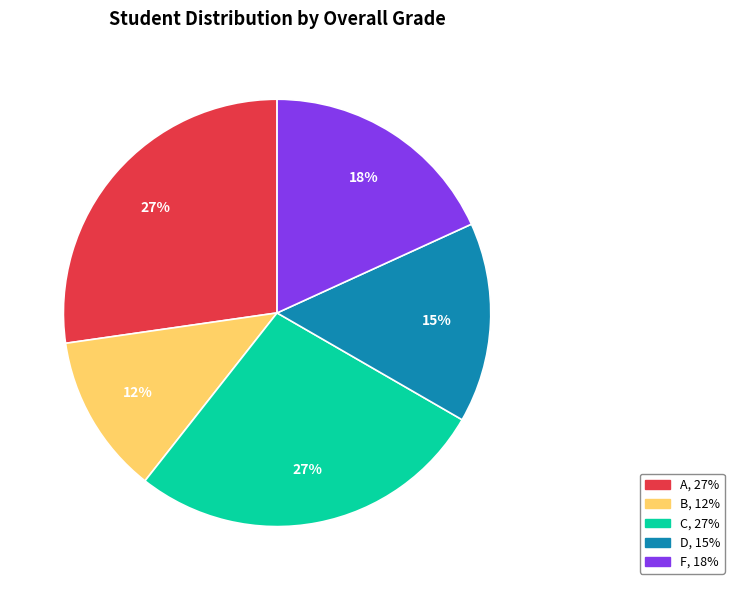

How many segments does this pie chart have?

5